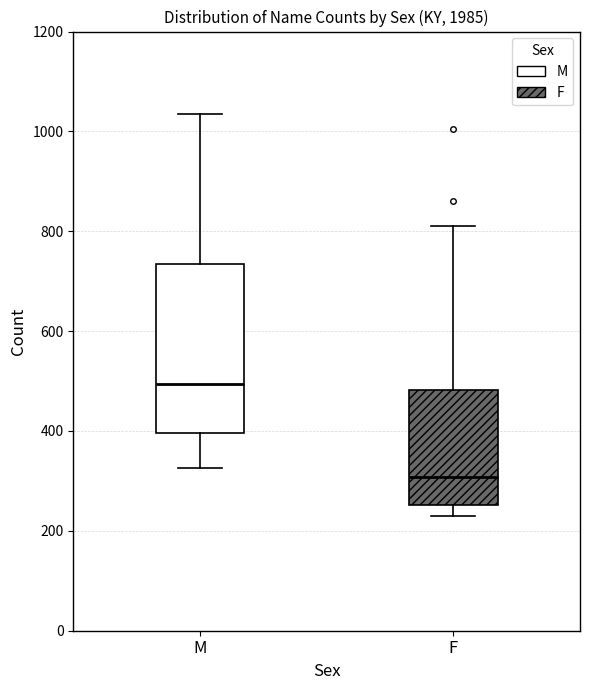

Which box is the tallest, from its lower edge to its upper edge?

M